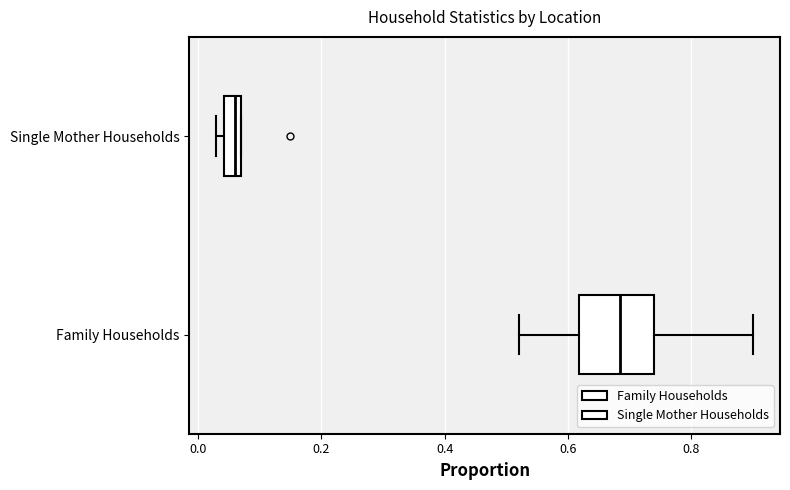

Where does the left whisker of the box for Family Households end on the x-axis? The values are not printed on the chart, so give them approximately, as read against the axis.

0.52